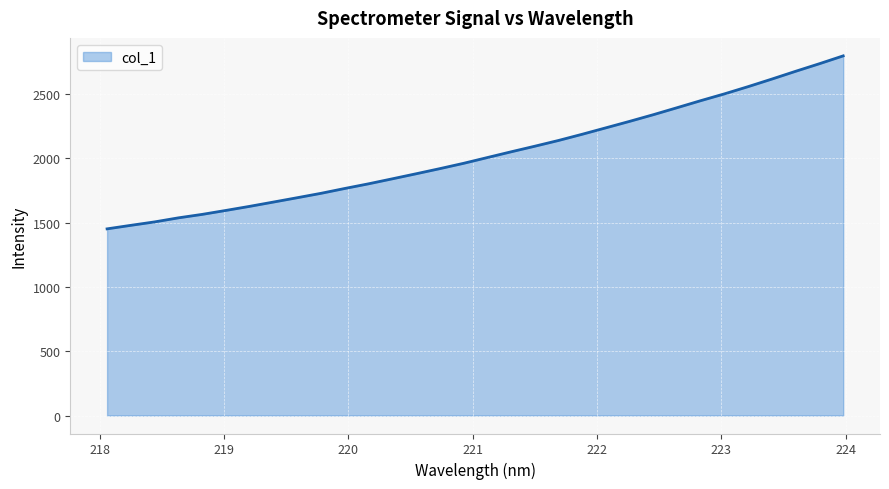

What is the greatest value displayed?

2797.3